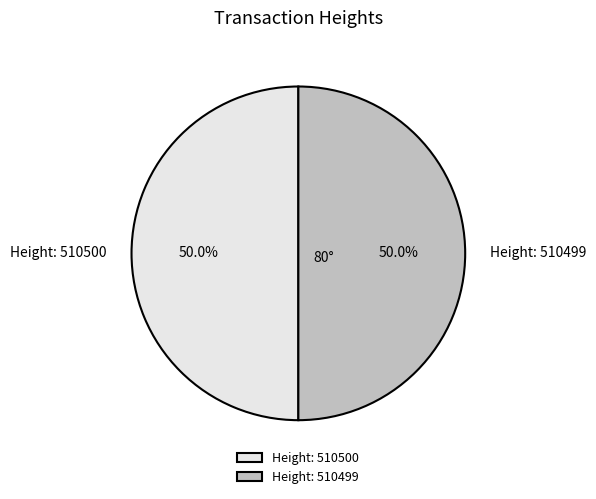

What percentage is NOT represented by Height: 510499?

50.0%